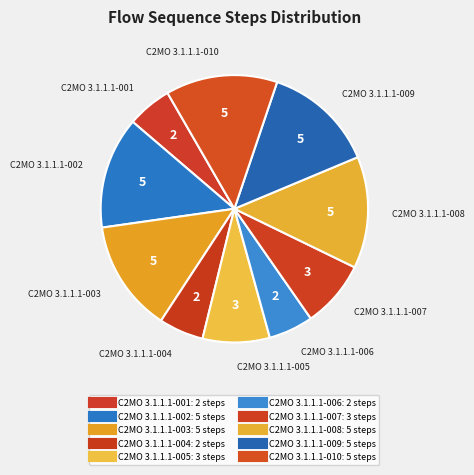

How many segments does this pie chart have?

10